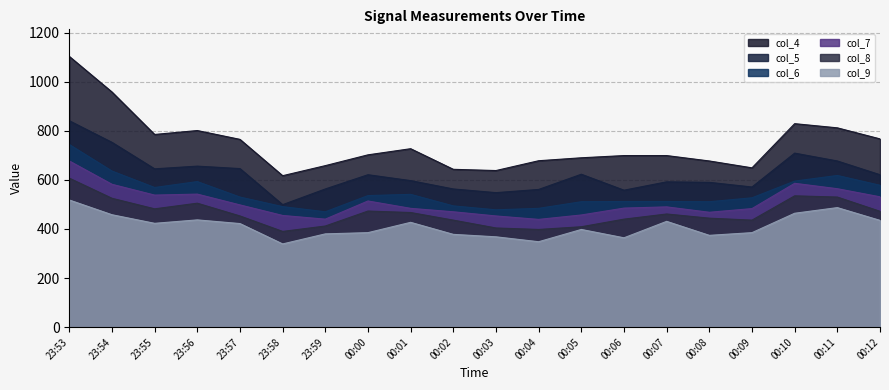

How many interior local peaks does the col_6 series have?

3